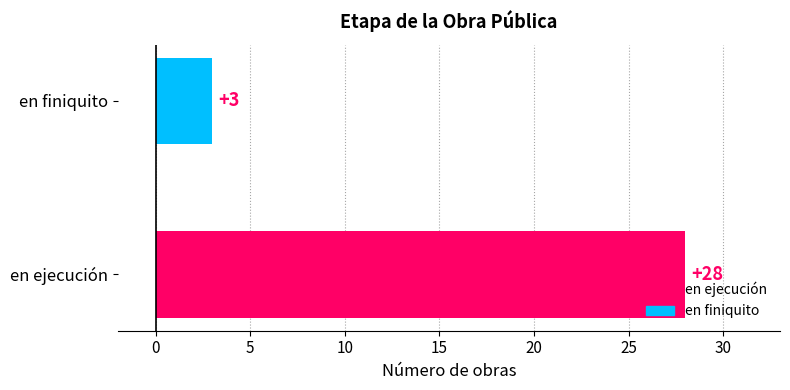

What is the change in value from en ejecución to en finiquito?

-25